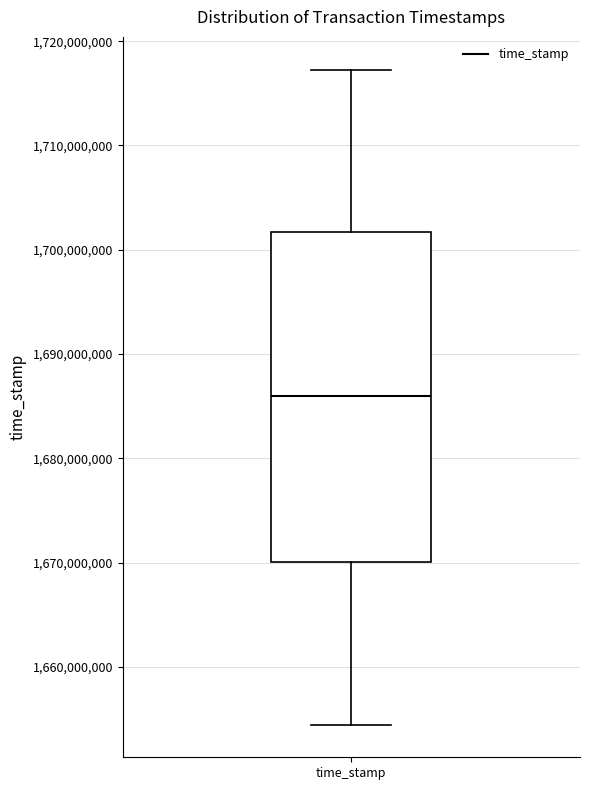

Where does the lower whisker of the box for time_stamp end on the y-axis? The values are not printed on the chart, so give them approximately, as read against the axis.

1654000000